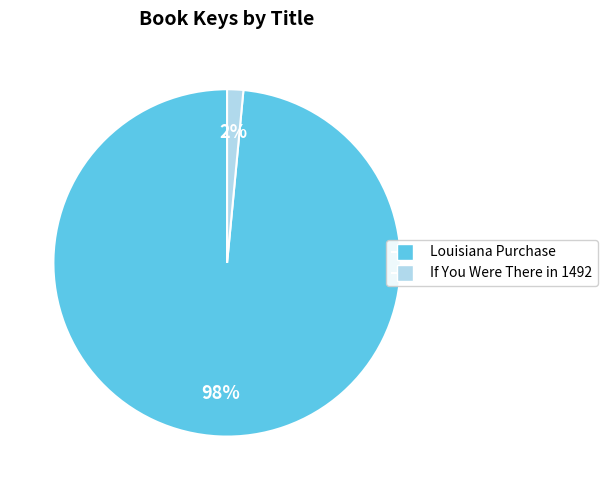

The Louisiana Purchase slice represents 89% of the pie. True or false?

False